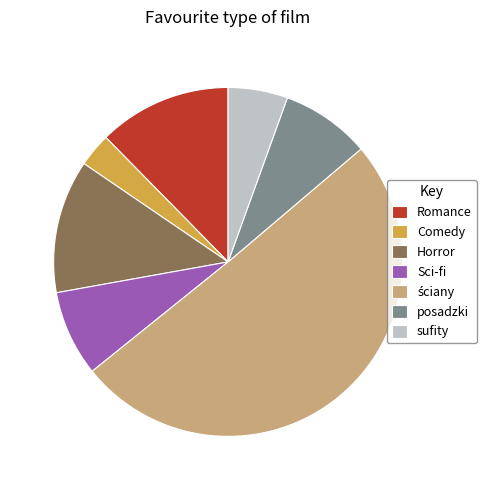

What is the smallest slice in the pie chart?

Comedy